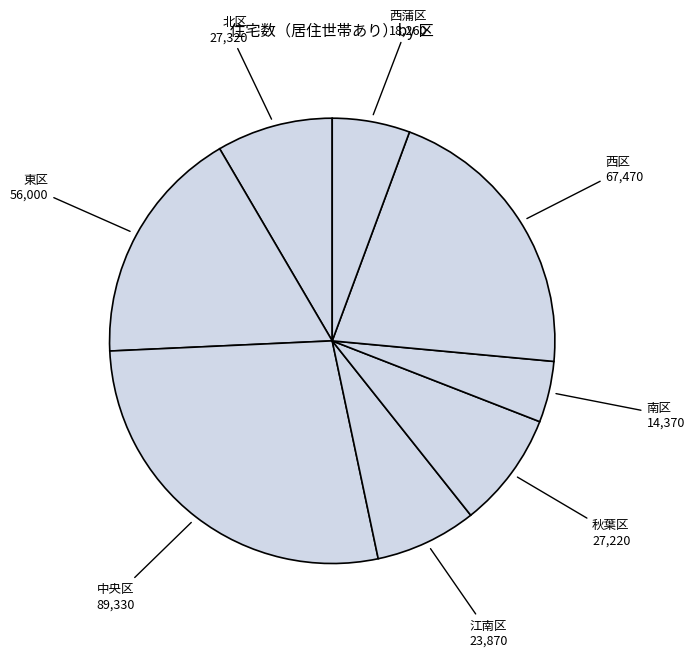

Is 西蒲区 the majority of the pie?

No